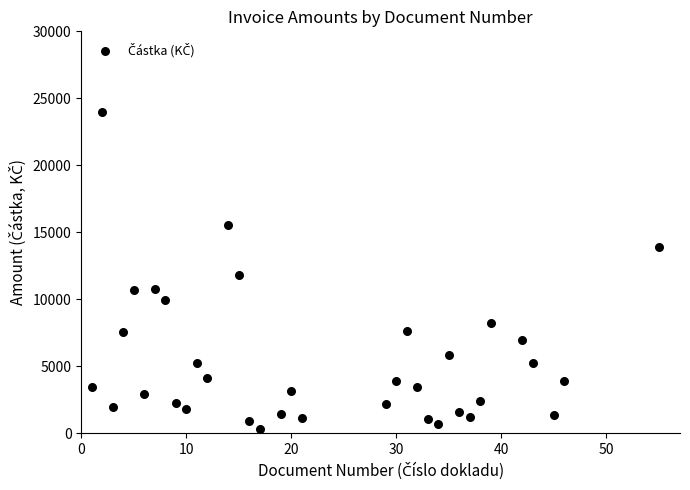

What Y value in the scatter plot is closest to 12169?

11816.8